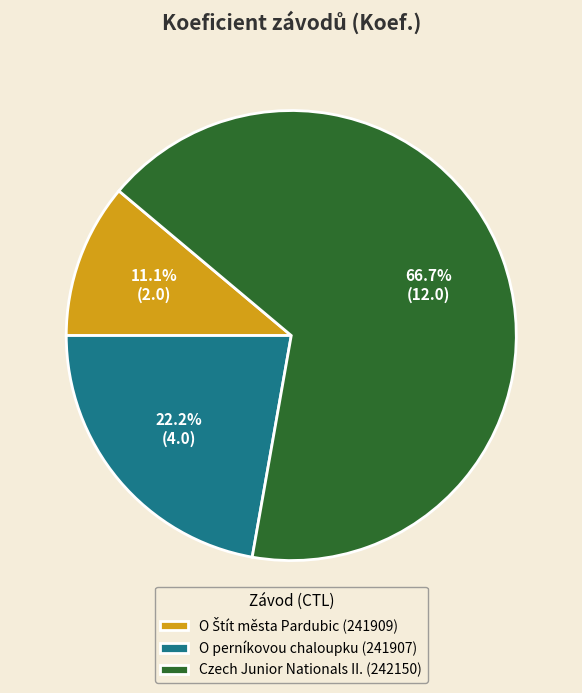

To the nearest percent, what portion does Czech Junior Nationals II. (242150) represent?

67%